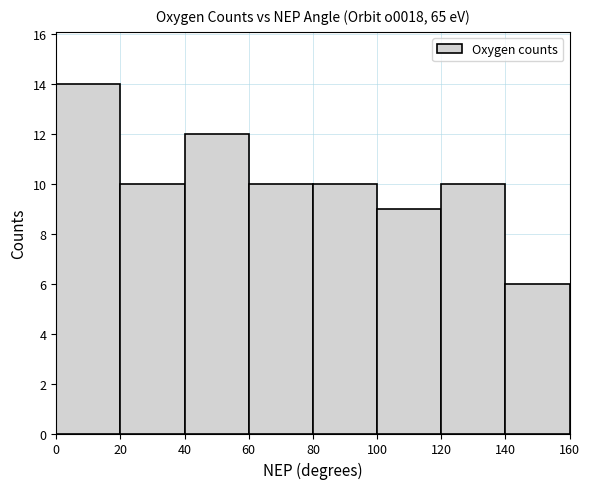

How tall is the bar that spans 140 to 160 on the x-axis? The values are not printed on the chart, so give them approximately, as read against the axis.

6